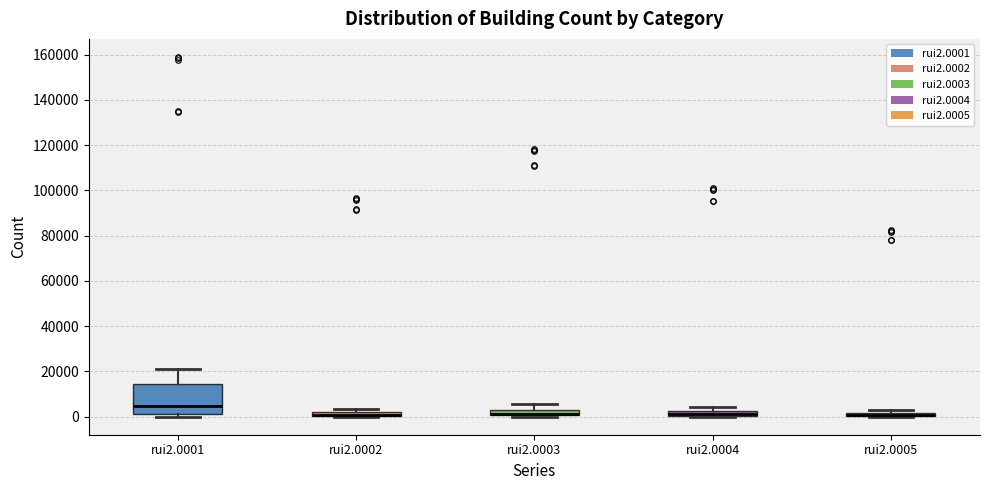

Which box is the tallest, from its lower edge to its upper edge?

rui2.0001